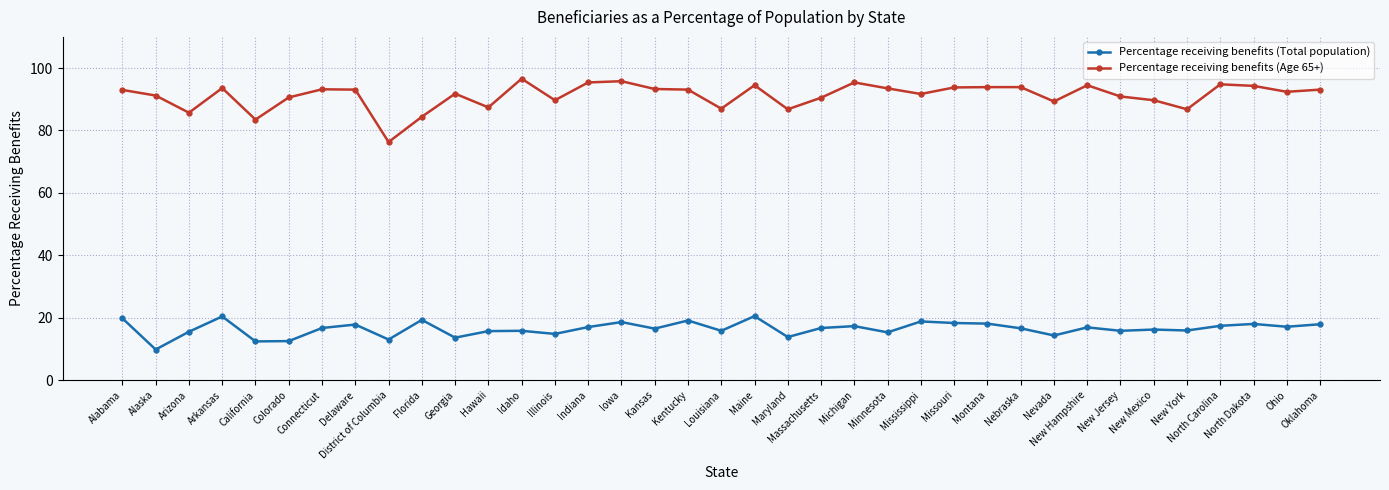

True or false: Percentage receiving benefits (Age 65+) has a value of 89.7 at Illinois.

True